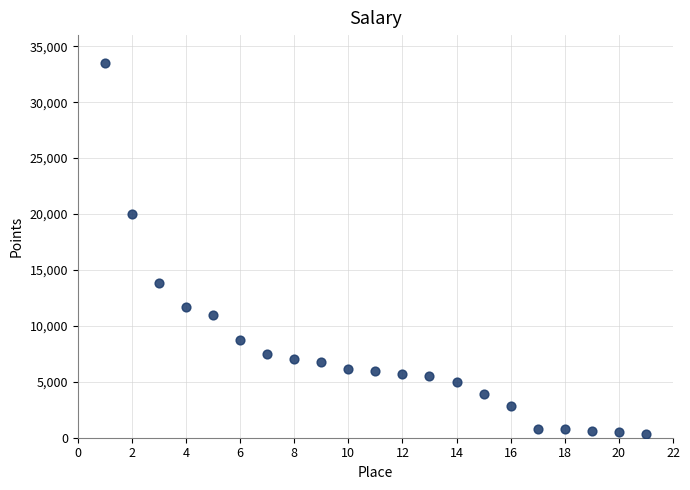

What is the range of X values (max minus min)?

20